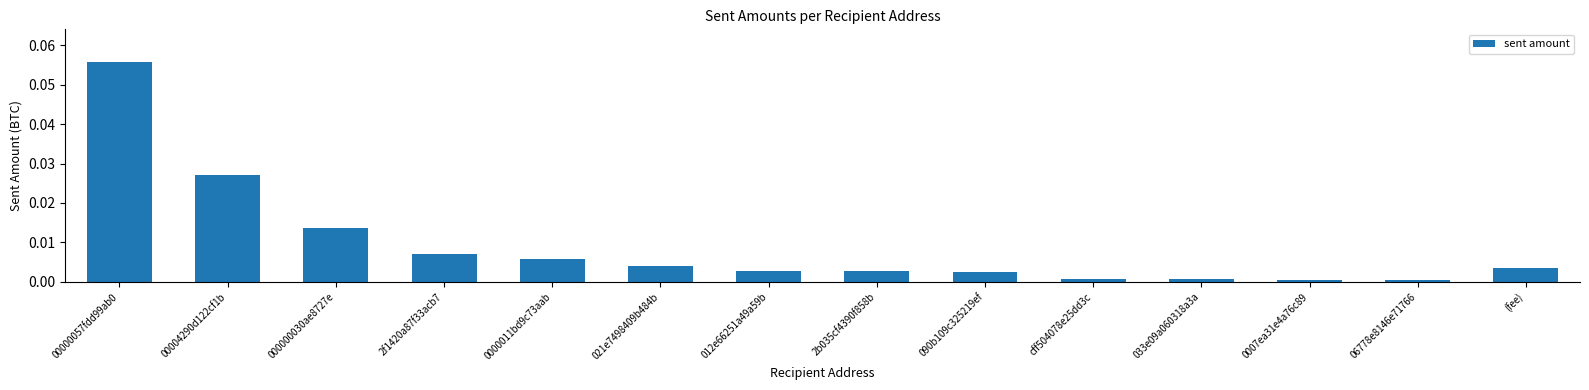

Does the chart contain any negative values?

No